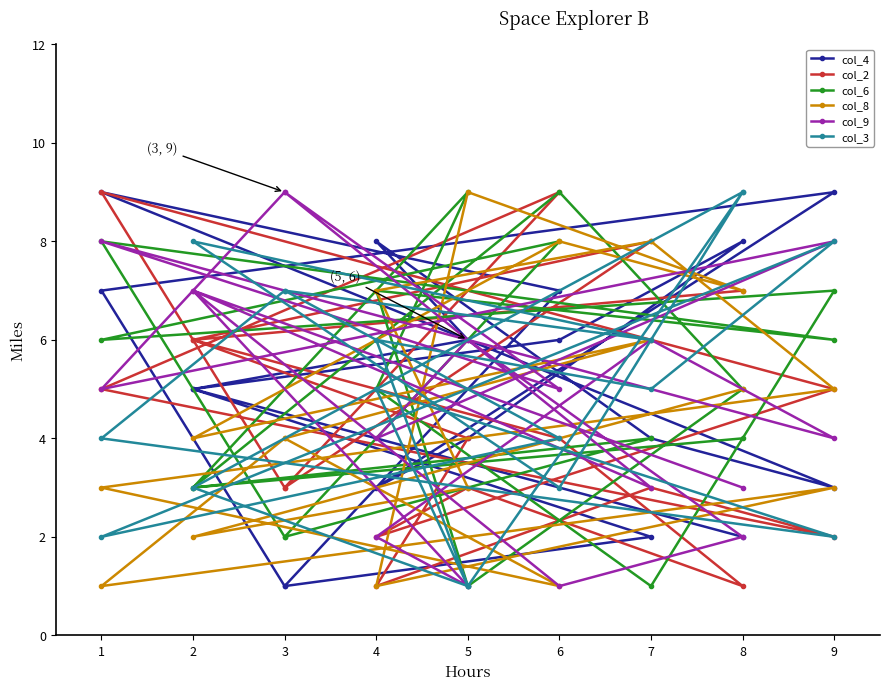

How many intersections are there between col_3 and col_4?

10